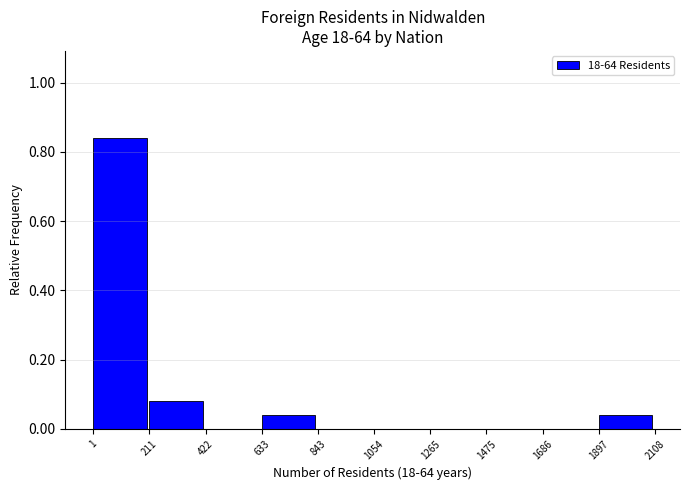

Reading left to right, transcribe this chart: for each bar, give the range it covers on the x-axis and its height. The values are not printed on the chart, so give them approximately, as read against the axis.

1 to 211: 0.84
211 to 422: 0.08
422 to 633: 0
633 to 843: 0.04
843 to 1054: 0
1054 to 1265: 0
1265 to 1475: 0
1475 to 1686: 0
1686 to 1897: 0
1897 to 2108: 0.04